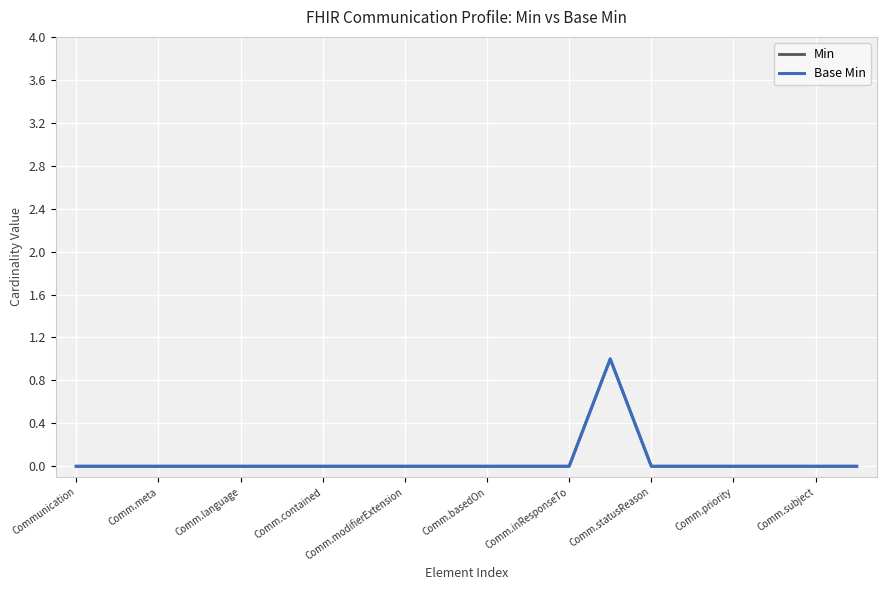

What is the difference between the maximum and minimum values in the Min series?

1